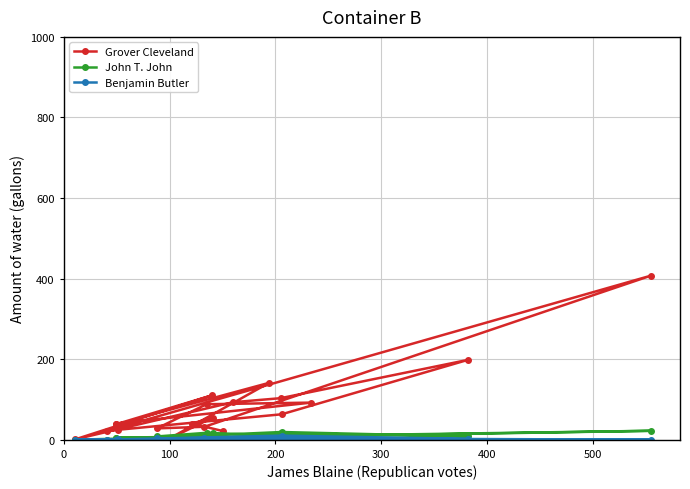

How many lines are shown in the chart?

3